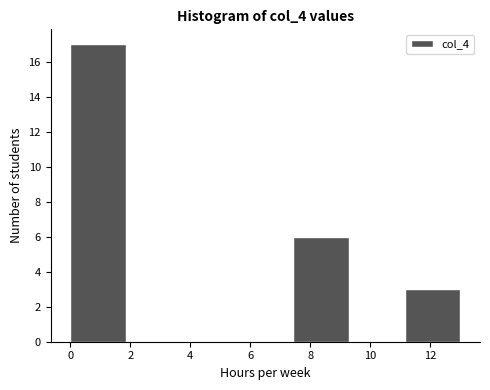

What is the height of the bar covering 11.2 to 13.0 on the x-axis? Neither the bar edges nor the heights are printed on the chart, so give them approximately, as read against the axes.

3